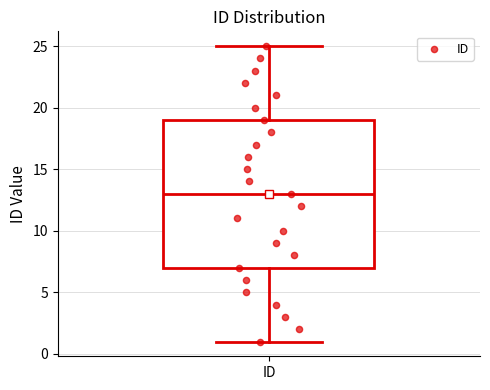

Where does the upper whisker of the box for ID end on the y-axis? The values are not printed on the chart, so give them approximately, as read against the axis.

25